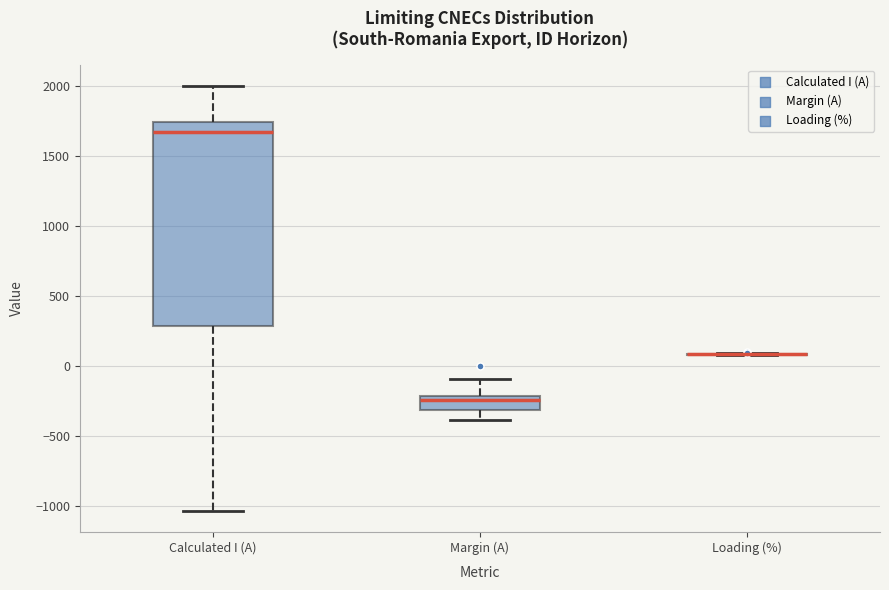

Comparing the boxes themselves (not the whiskers), which one is the tallest?

Calculated I (A)